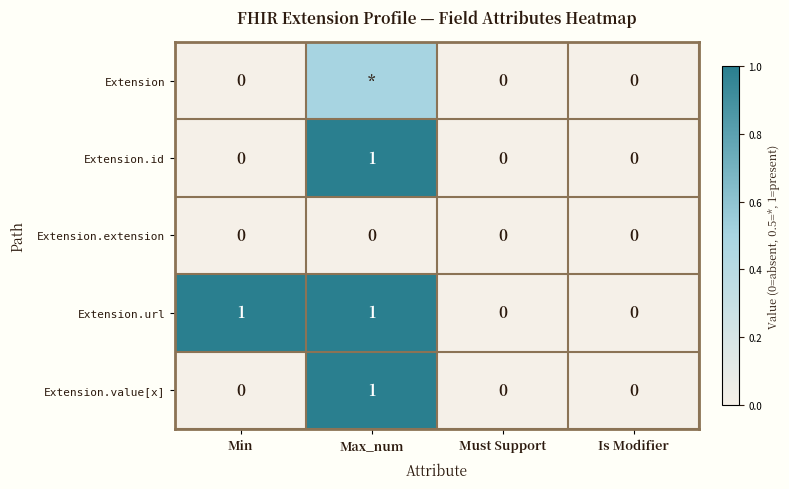

Is it true that Extension.url equals 0.0 at Must Support?

True